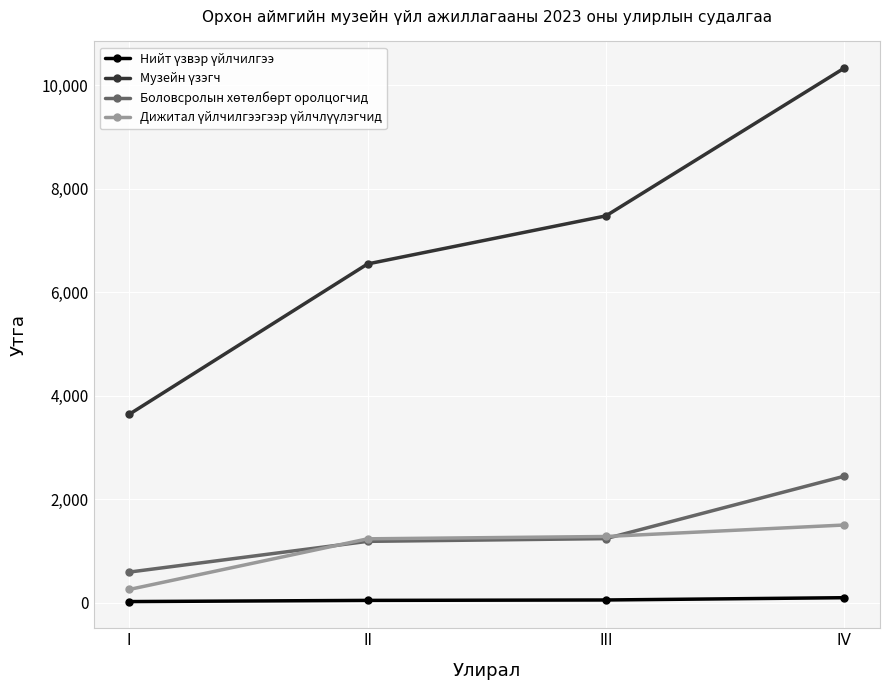

At which category is the sum across all series the highest?

IV